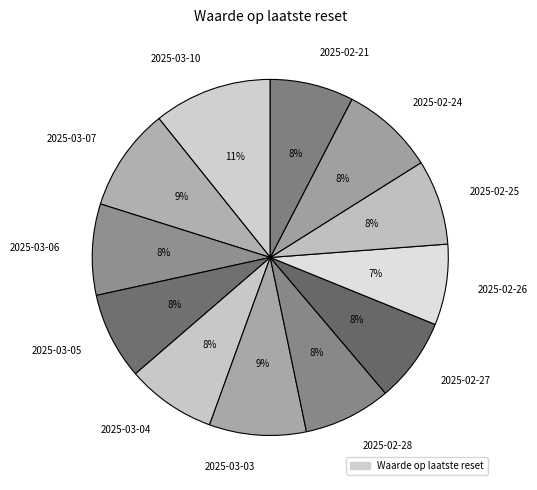

To the nearest percent, what portion does 2025-03-06 represent?

8%